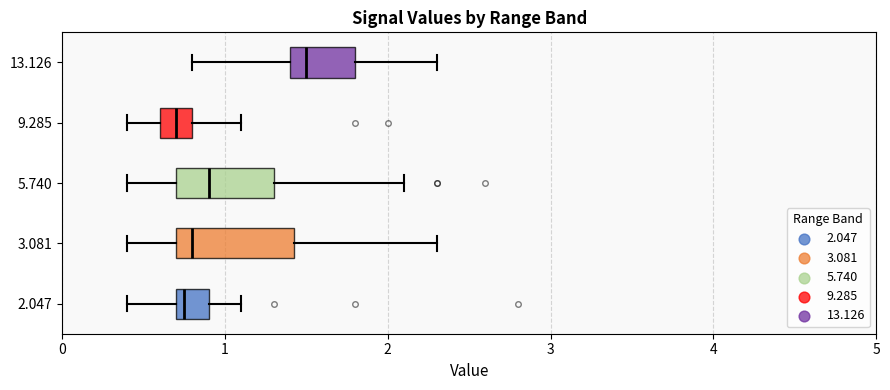

Reading bottom to top, transcribe this box plot: for each box, give where its median line is, the range the box spans, and where its two whiskers end, as read against the x-axis. The values are not printed on the chart, so give them approximately, as read against the axis.

2.047: median 0.8, box 0.7 to 0.9, whiskers 0.4 to 1.1
3.081: median 0.8, box 0.7 to 1.4, whiskers 0.4 to 2.3
5.740: median 0.9, box 0.7 to 1.3, whiskers 0.4 to 2.1
9.285: median 0.7, box 0.6 to 0.8, whiskers 0.4 to 1.1
13.126: median 1.5, box 1.4 to 1.8, whiskers 0.8 to 2.3